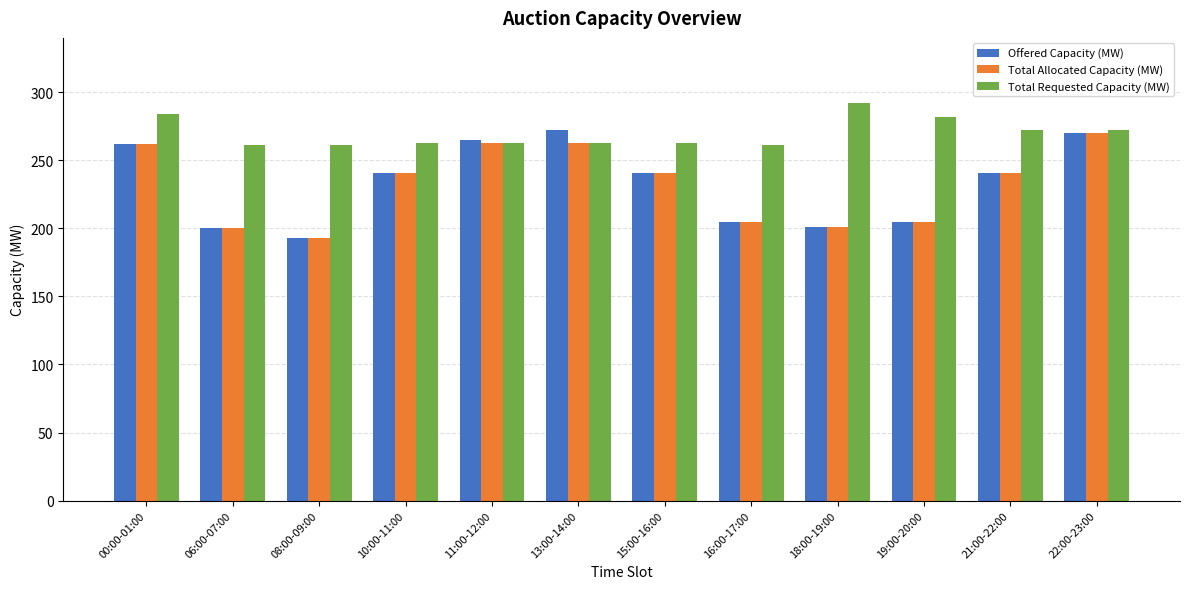

What are all the series names shown in the legend?

Offered Capacity (MW), Total Allocated Capacity (MW), Total Requested Capacity (MW)